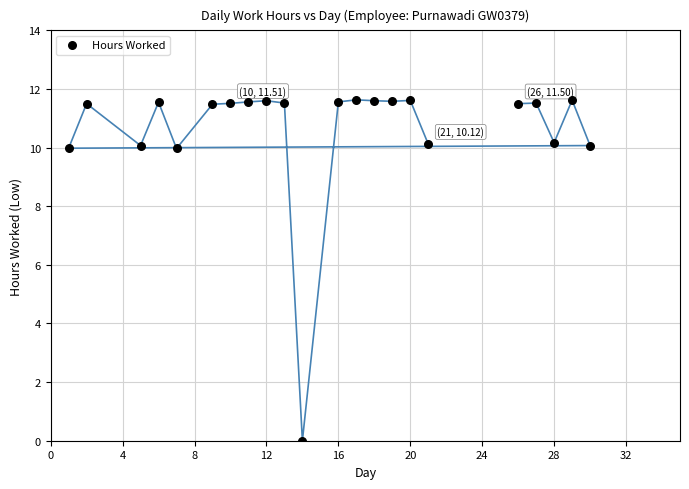

What is the range of X values (max minus min)?

29.0